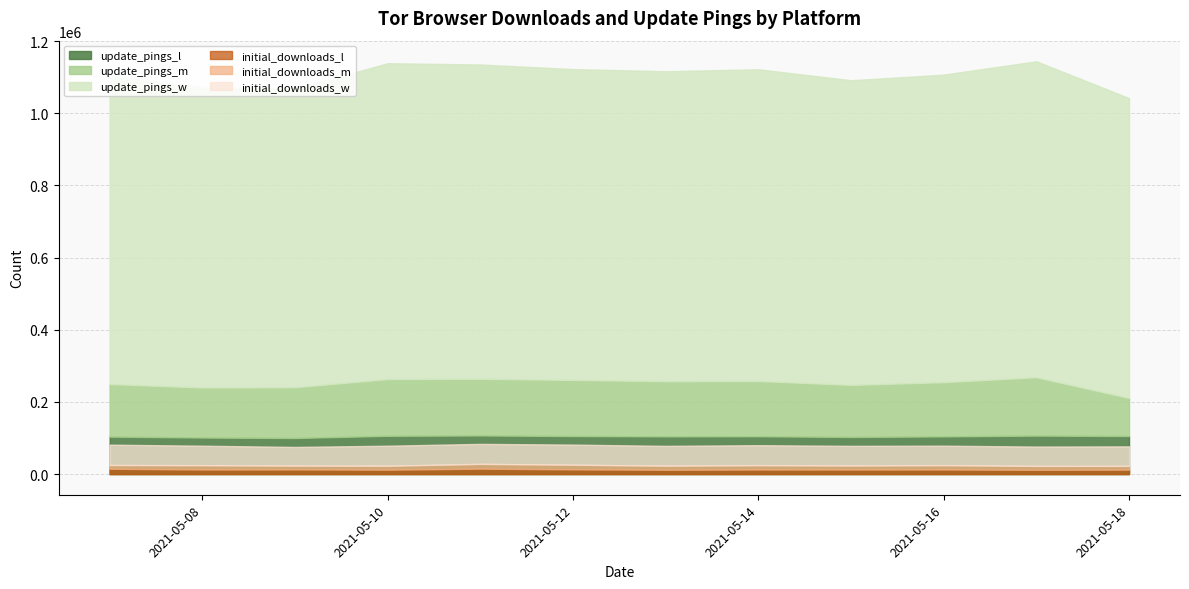

Read the update_pings_l value at 2021-05-10, to the nearest 10.

106140